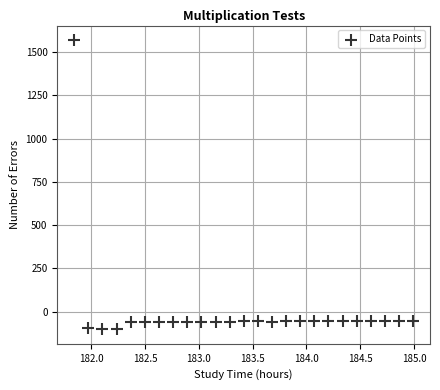

How many data points are displayed?

25